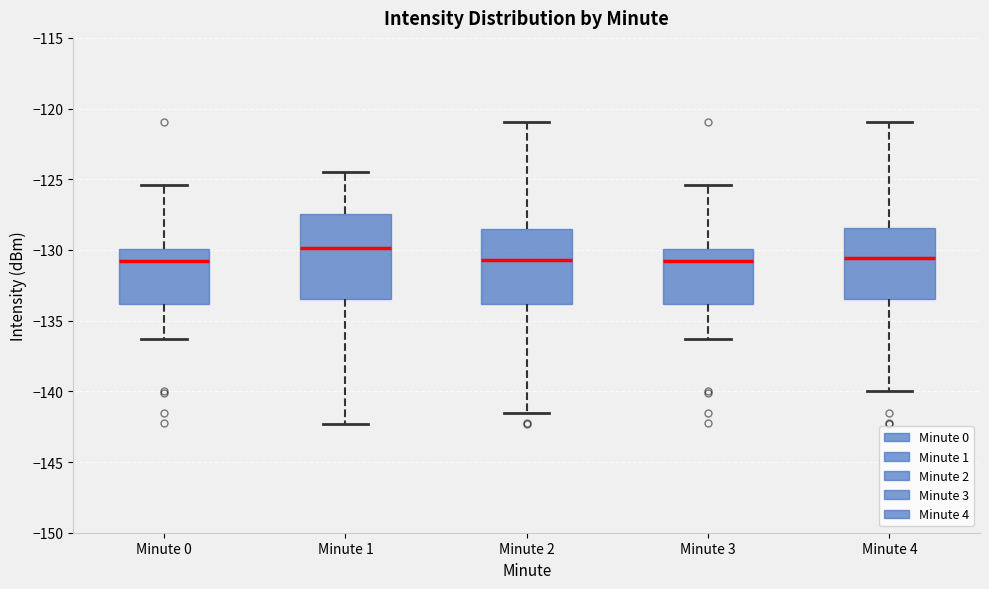

Reading left to right, transcribe this box plot: for each box, give where its median line is, the range the box spans, and where its two whiskers end, as read against the y-axis. The values are not printed on the chart, so give them approximately, as read against the axis.

Minute 0: median -131.0, box -134.0 to -130.0, whiskers -136.5 to -125.5
Minute 1: median -130.0, box -133.5 to -127.5, whiskers -142.5 to -124.5
Minute 2: median -130.5, box -134.0 to -128.5, whiskers -141.5 to -121.0
Minute 3: median -131.0, box -134.0 to -130.0, whiskers -136.5 to -125.5
Minute 4: median -130.5, box -133.5 to -128.5, whiskers -140.0 to -121.0